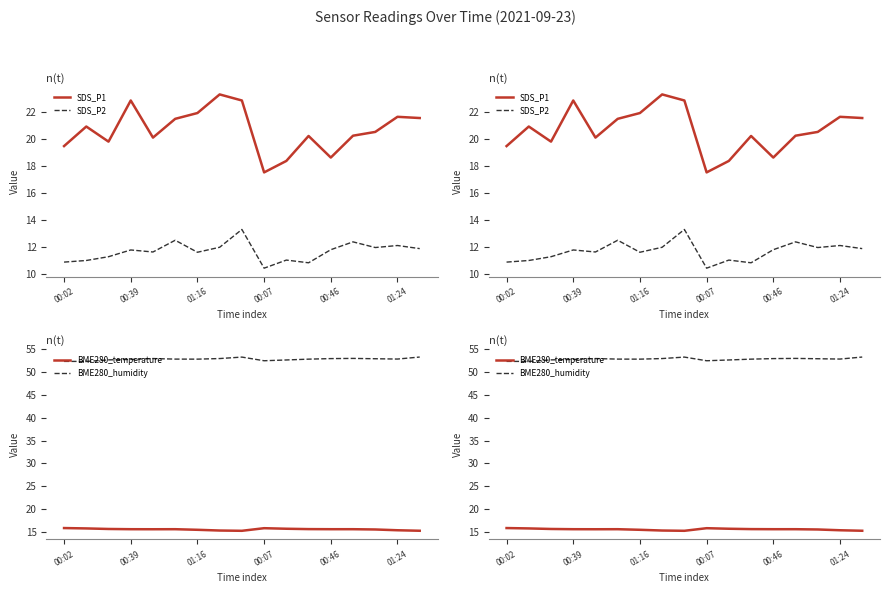

Which series changed the most between 7 and 12?

SDS_P1